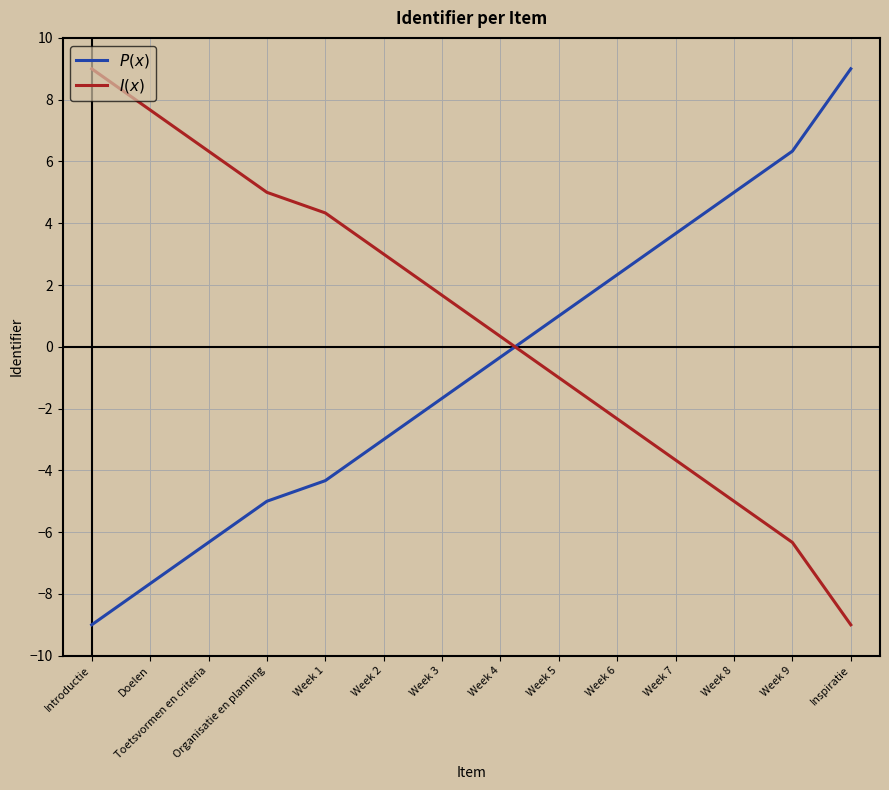

What is the smallest value displayed?

-9.0